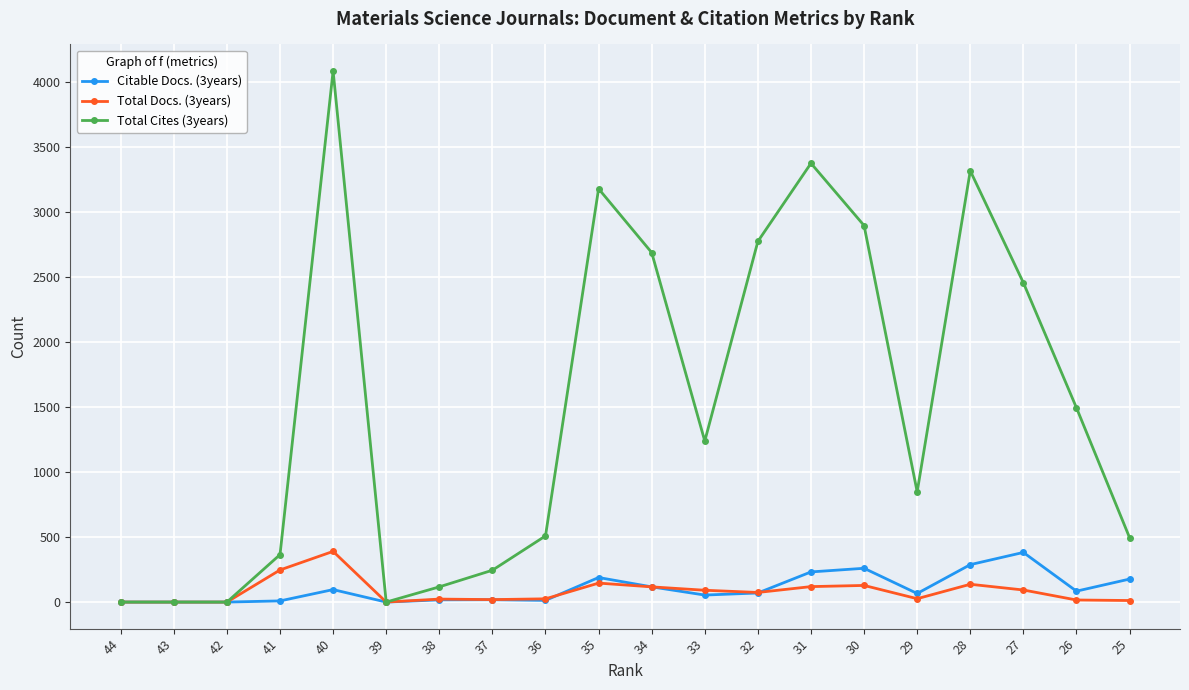

The value of Citable Docs. (3years) at 34 is 117. True or false?

True